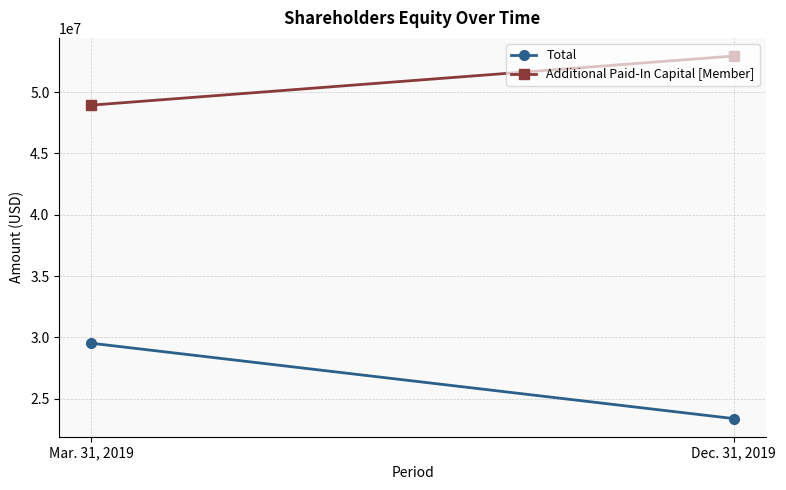

What are all the series names shown in the legend?

Total, Additional Paid-In Capital [Member]